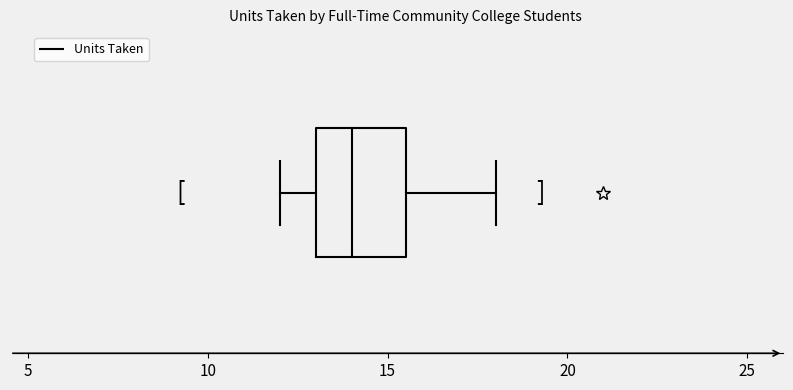

Where does the right whisker of the box end on the x-axis? The values are not printed on the chart, so give them approximately, as read against the axis.

18.0